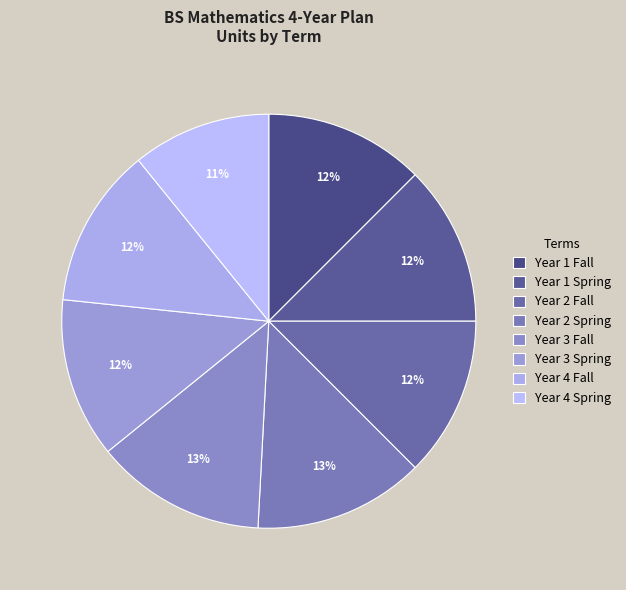

To the nearest percent, what portion does Year 4 Spring represent?

11%